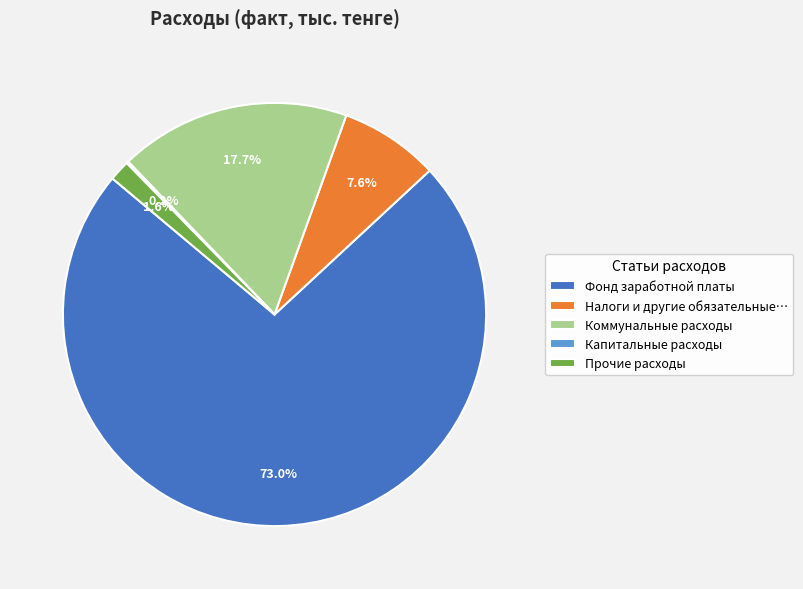

Which slice represents more than half of the pie?

Фонд заработной платы